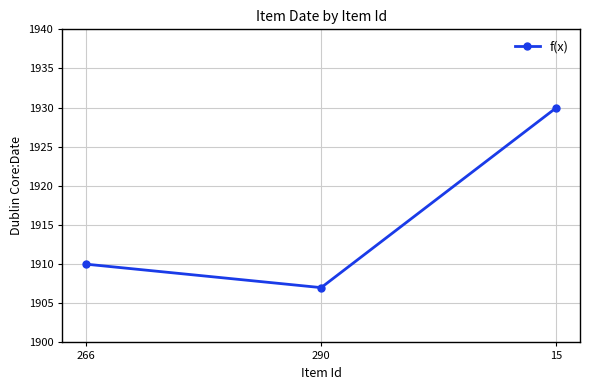

How many values are below 1910?

1